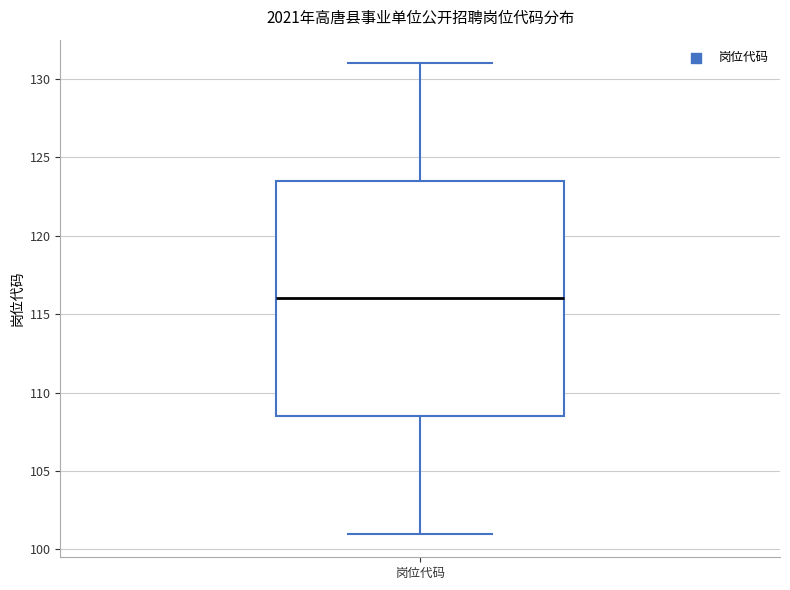

Read this box plot against the y-axis: the position of the median line, the range covered by the box, and the ends of both whiskers. The values are not printed on the chart, so give them approximately, as read against the axis.

median 116.0, box 108.5 to 123.5, whiskers 101.0 to 131.0